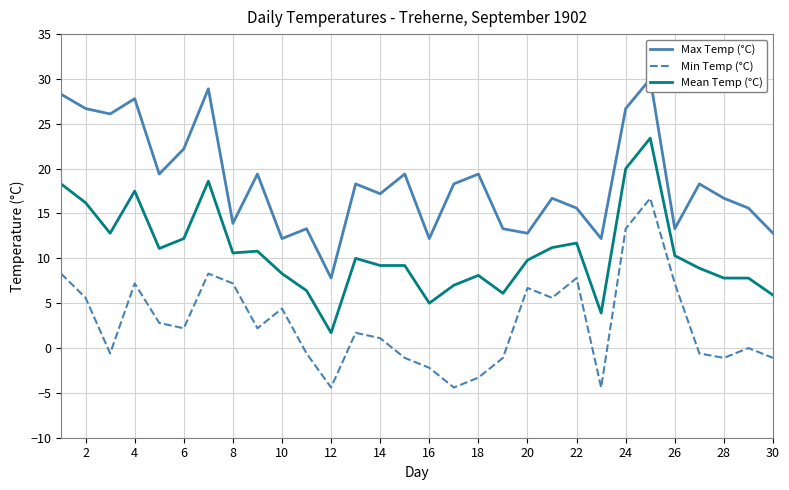

Does the chart have visible grid lines?

Yes